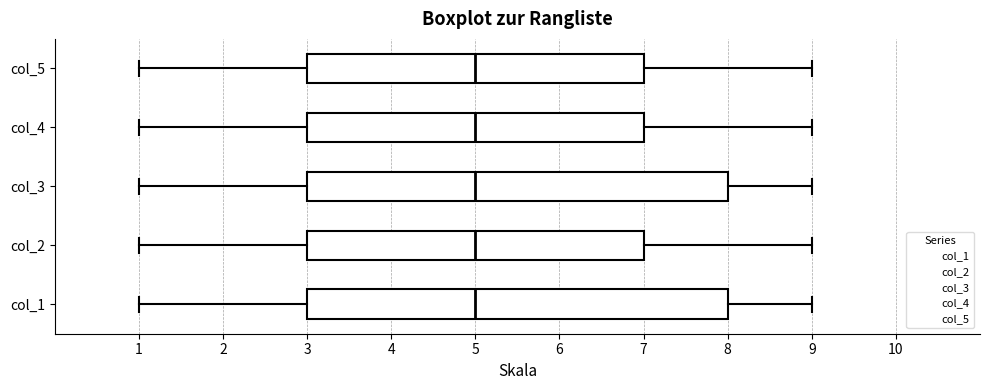

Reading bottom to top, read every box against the x-axis: the position of its median line, the range the box covers, and the ends of its whiskers. The values are not printed on the chart, so give them approximately, as read against the axis.

col_1: median 5, box 3 to 8, whiskers 1 to 9
col_2: median 5, box 3 to 7, whiskers 1 to 9
col_3: median 5, box 3 to 8, whiskers 1 to 9
col_4: median 5, box 3 to 7, whiskers 1 to 9
col_5: median 5, box 3 to 7, whiskers 1 to 9